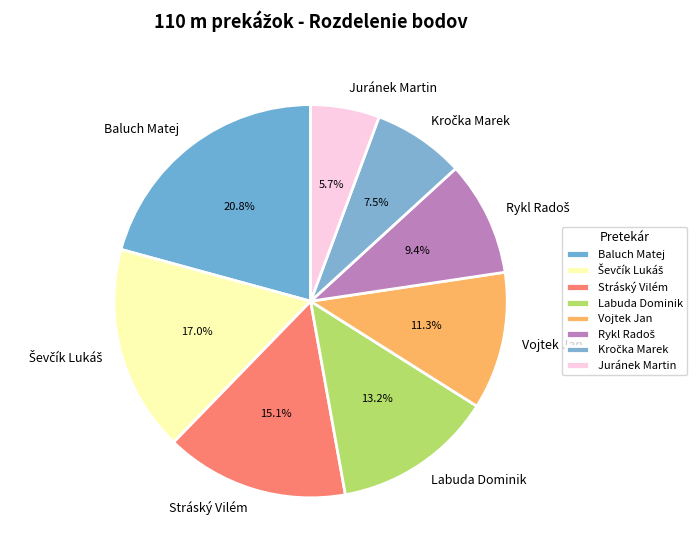

Which slice is the largest?

Baluch Matej